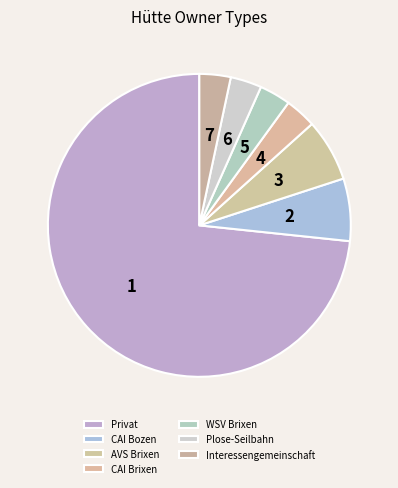

Which slice represents more than half of the pie?

Privat